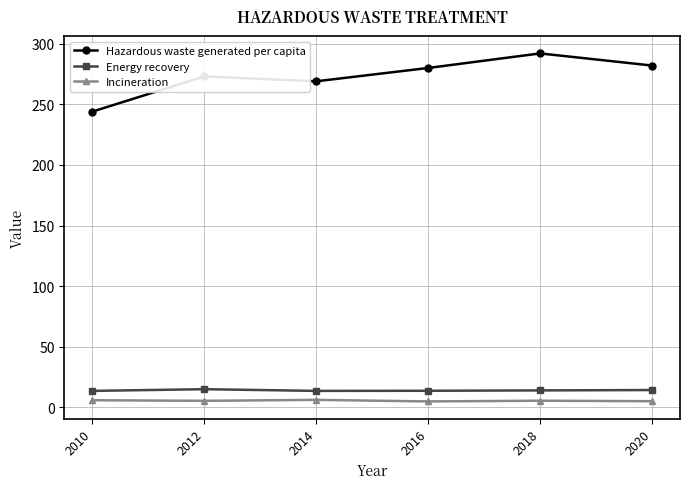

Which category has the highest value in the Hazardous waste generated per capita series?

2018